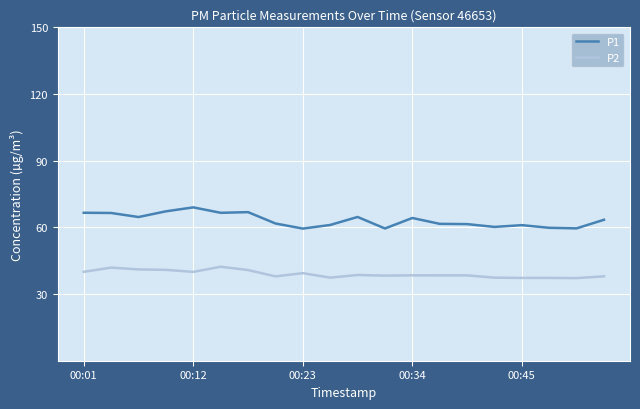

True or false: P2 and P1 cross at least once.

False